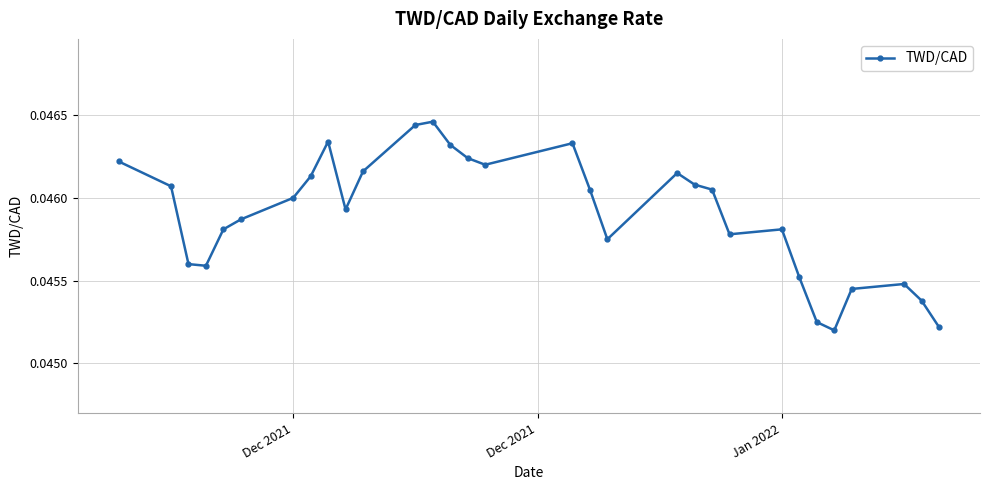

True or false: there are more than 1 points higher than both neighbors.

True